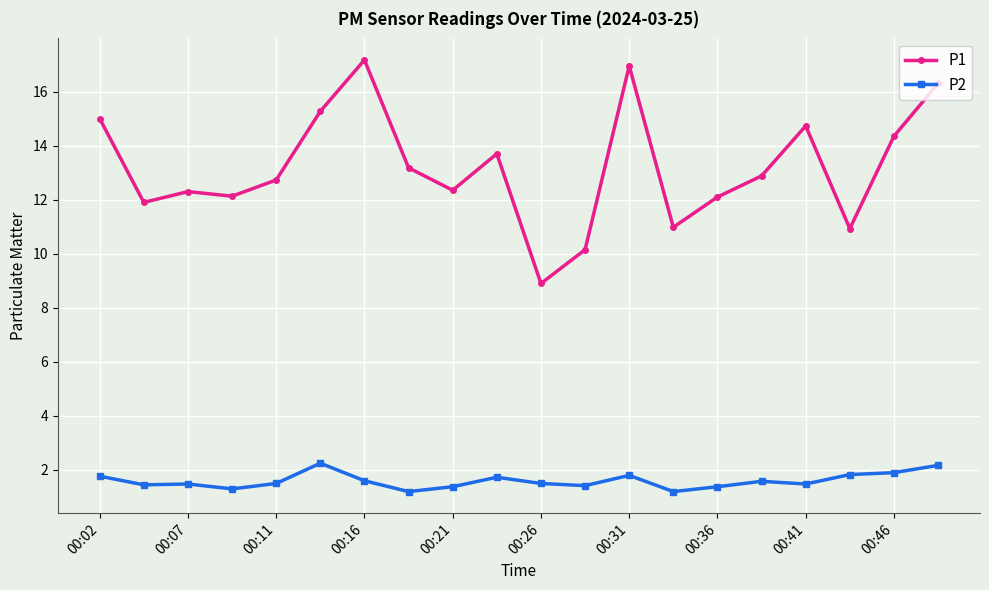

List the series in order of their peak value, highest first.

P1, P2